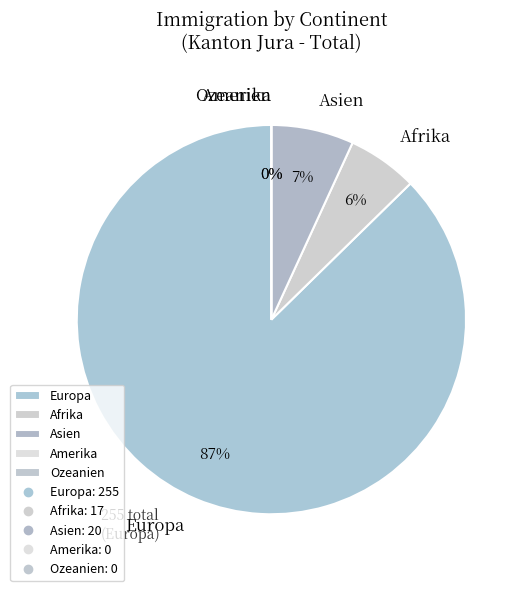

How many segments does this pie chart have?

5